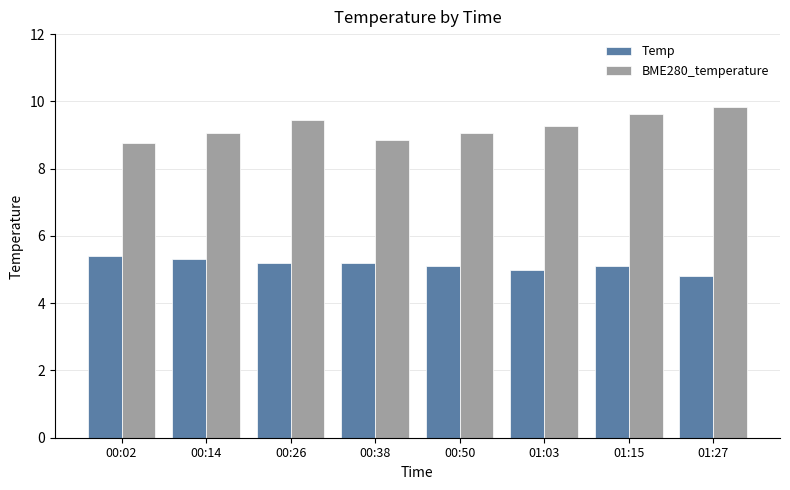

What is the average value of the BME280_temperature series?

9.2